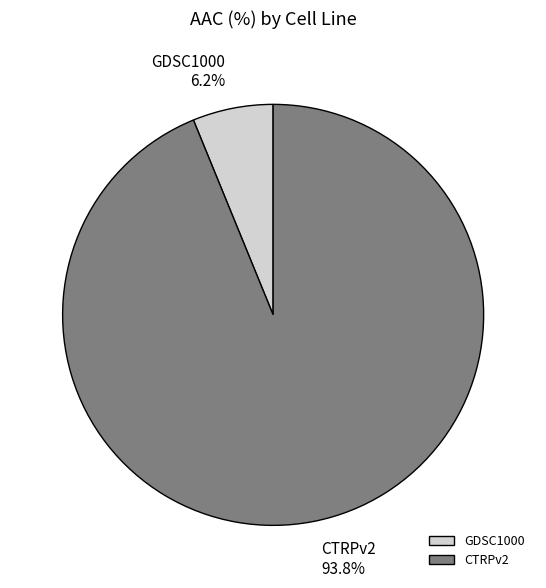

Is GDSC1000 the majority of the pie?

No